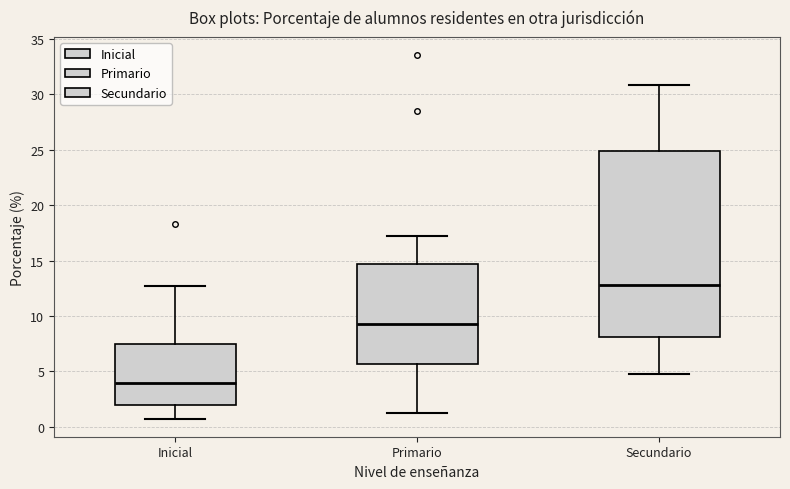

Where is the upper edge of the box for Secundario on the y-axis? The values are not printed on the chart, so give them approximately, as read against the axis.

25.0